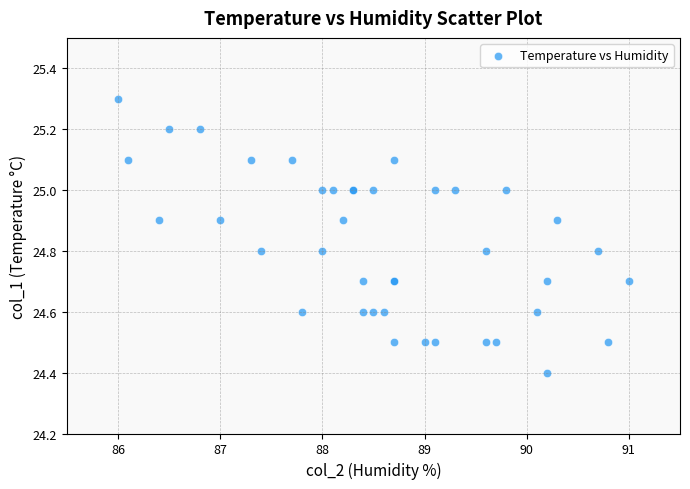

What Y value in the scatter plot is closest to 24?

24.4